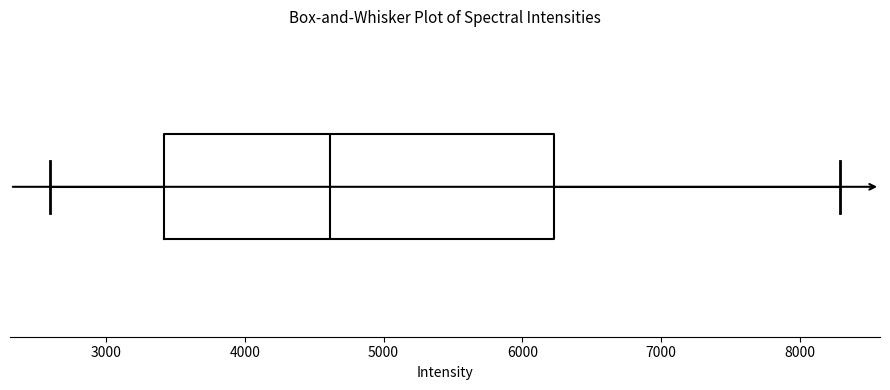

Read this box plot against the x-axis: the position of the median line, the range covered by the box, and the ends of both whiskers. The values are not printed on the chart, so give them approximately, as read against the axis.

median 4600, box 3400 to 6200, whiskers 2600 to 8300